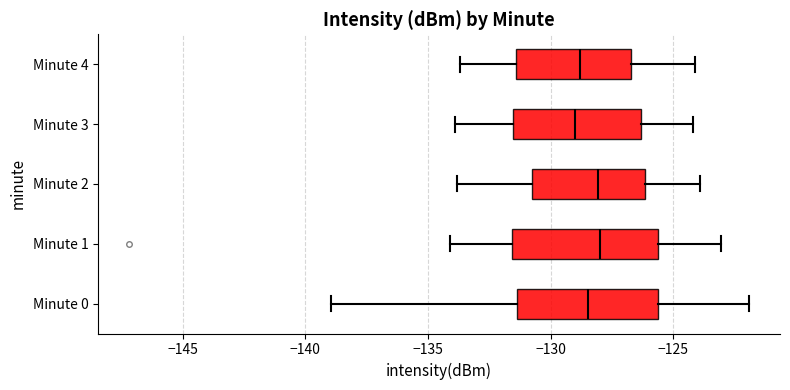

Reading bottom to top, transcribe this box plot: for each box, give where its median line is, the range the box spans, and where its two whiskers end, as read against the x-axis. The values are not printed on the chart, so give them approximately, as read against the axis.

Minute 0: median -128.5, box -131.5 to -125.5, whiskers -139.0 to -122.0
Minute 1: median -128.0, box -131.5 to -125.5, whiskers -134.0 to -123.0
Minute 2: median -128.0, box -130.5 to -126.0, whiskers -134.0 to -124.0
Minute 3: median -129.0, box -131.5 to -126.5, whiskers -134.0 to -124.0
Minute 4: median -129.0, box -131.5 to -126.5, whiskers -133.5 to -124.0